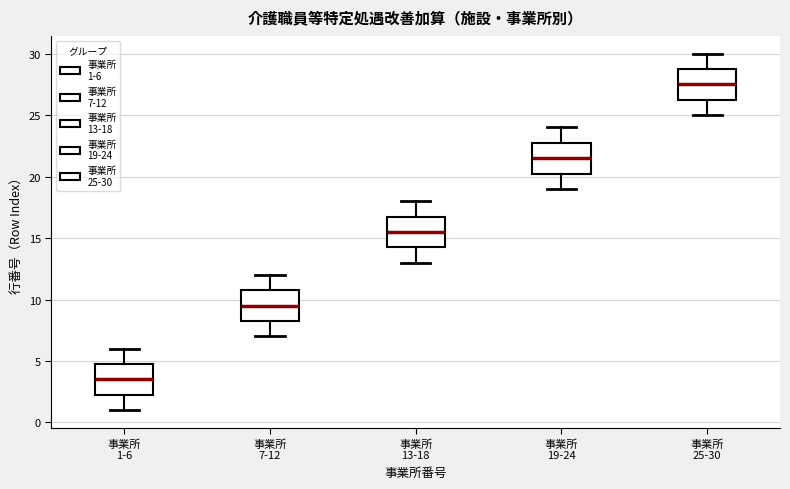

Reading left to right, read every box against the y-axis: the position of its median line, the range the box covers, and the ends of its whiskers. The values are not printed on the chart, so give them approximately, as read against the axis.

事業所 1-6: median 3.5, box 2.5 to 5.0, whiskers 1.0 to 6.0
事業所 7-12: median 9.5, box 8.5 to 11.0, whiskers 7.0 to 12.0
事業所 13-18: median 15.5, box 14.5 to 17.0, whiskers 13.0 to 18.0
事業所 19-24: median 21.5, box 20.5 to 23.0, whiskers 19.0 to 24.0
事業所 25-30: median 27.5, box 26.5 to 29.0, whiskers 25.0 to 30.0